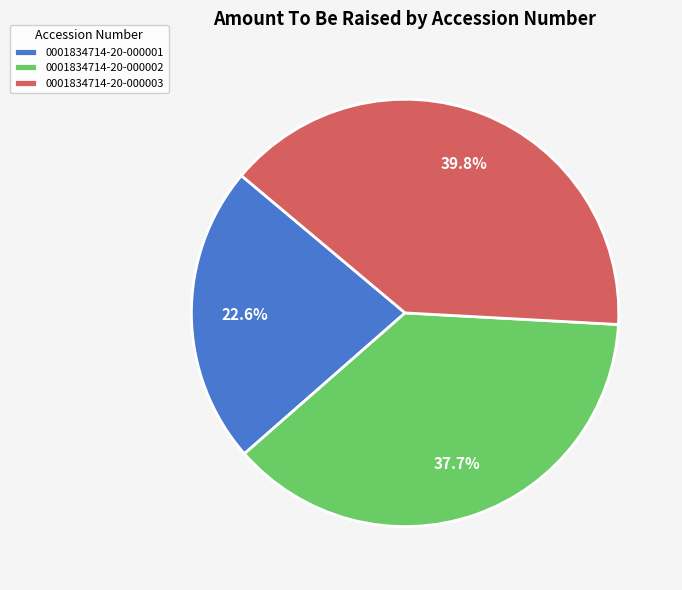

To the nearest percent, what portion does 0001834714-20-000003 represent?

40%